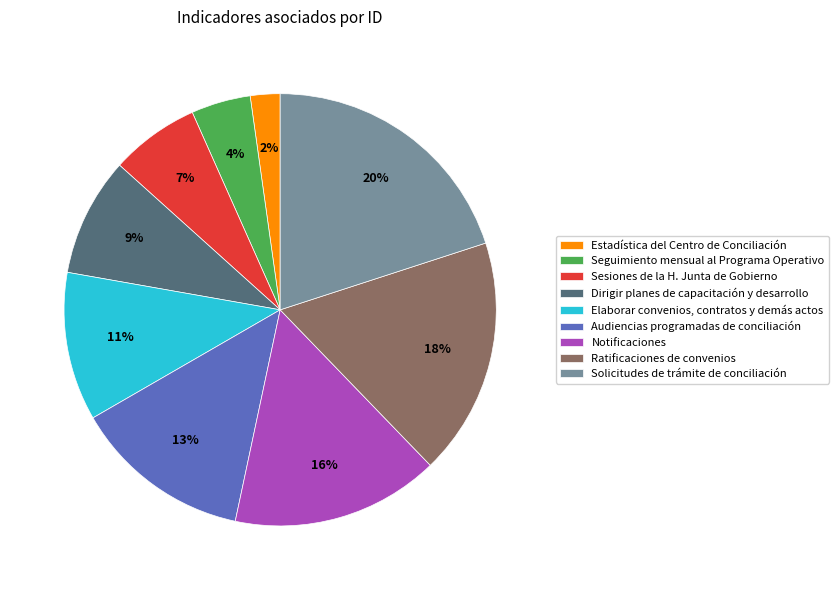

How many slices are in this pie chart?

9